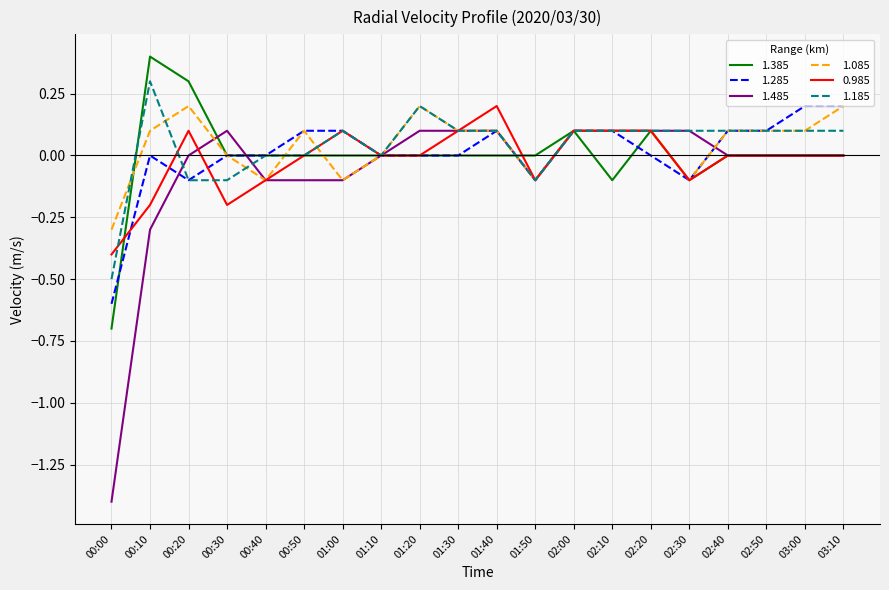

How many lines are shown in the chart?

6